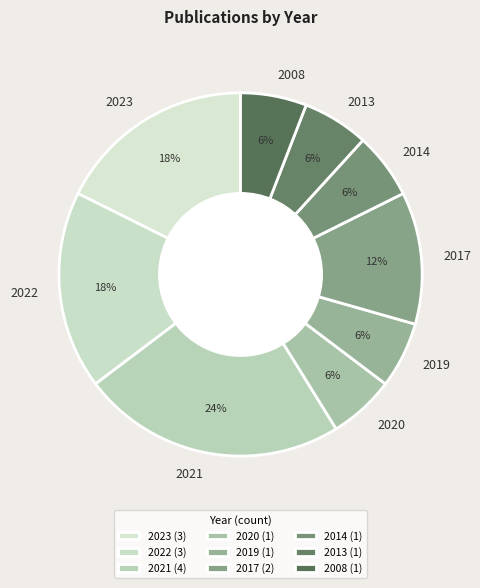

Is the sum of 2013 and 2020 greater than half?

No